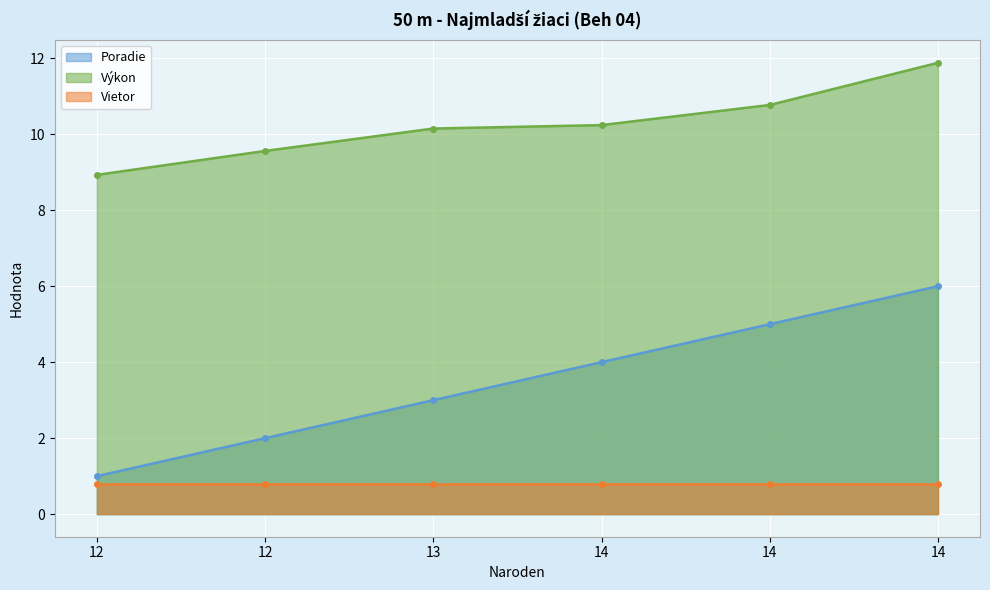

What is the value of the Poradie point at the 4th from the left?

4.0